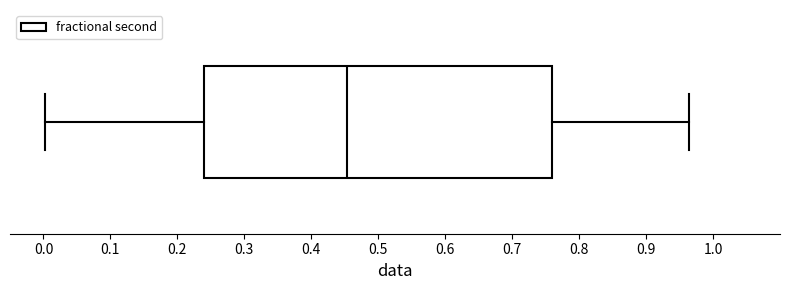

Transcribe this box plot: give where the median line is, the range the box spans, and where the two whiskers end, as read against the x-axis. The values are not printed on the chart, so give them approximately, as read against the axis.

median 0.45, box 0.24 to 0.76, whiskers 0.00 to 0.96